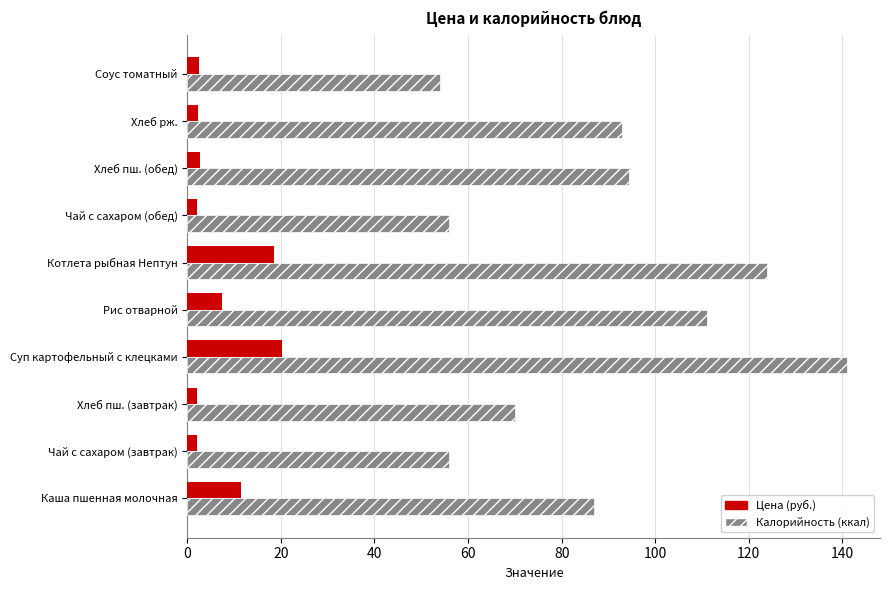

What is the difference between the highest and lowest values at Каша пшенная молочная?

75.6